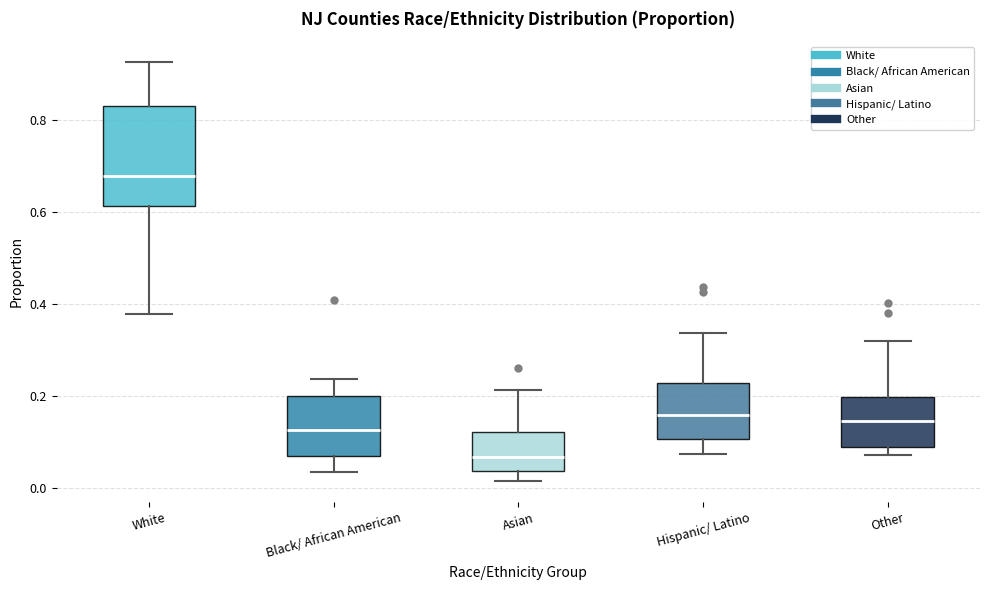

Which box is the tallest, from its lower edge to its upper edge?

White